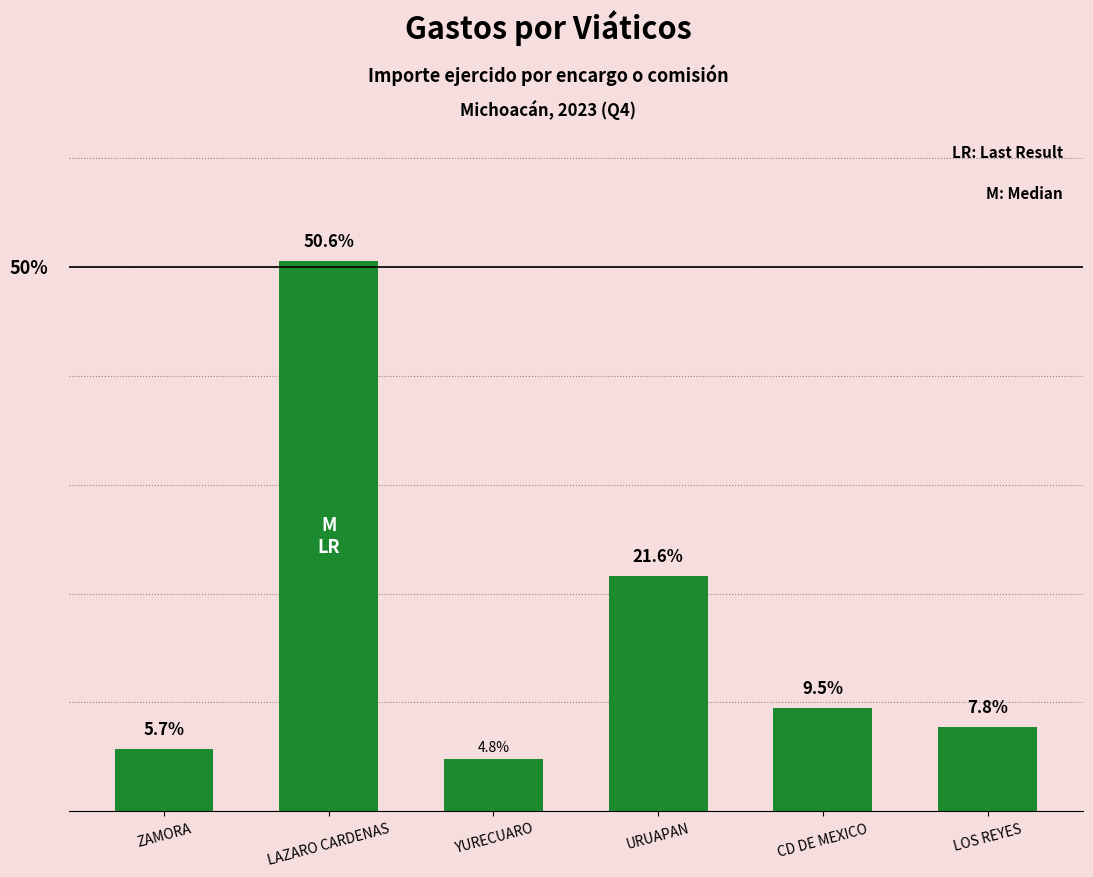

Rank the categories by value from lowest to highest.

YURECUARO, ZAMORA, LOS REYES, CD DE MEXICO, URUAPAN, LAZARO CARDENAS